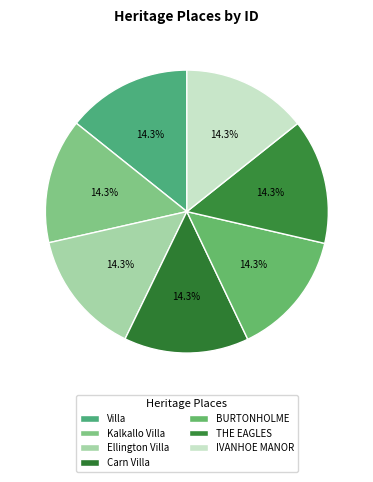

Combined, do IVANHOE MANOR and Carn Villa account for over 50%?

No